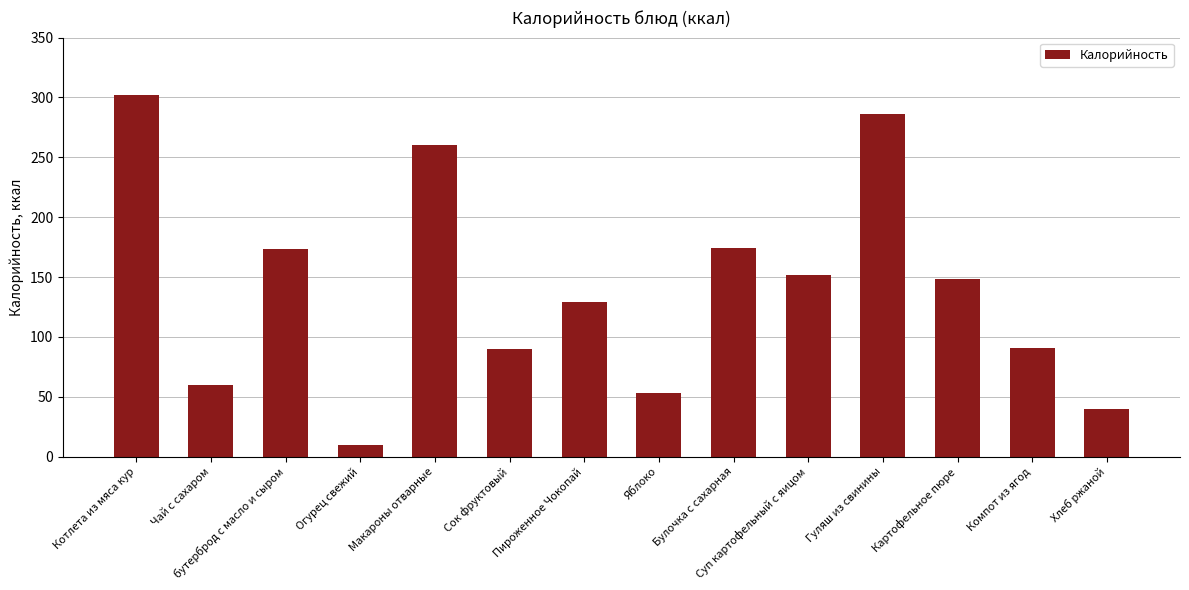

What position from the right is Хлеб ржаной?

1